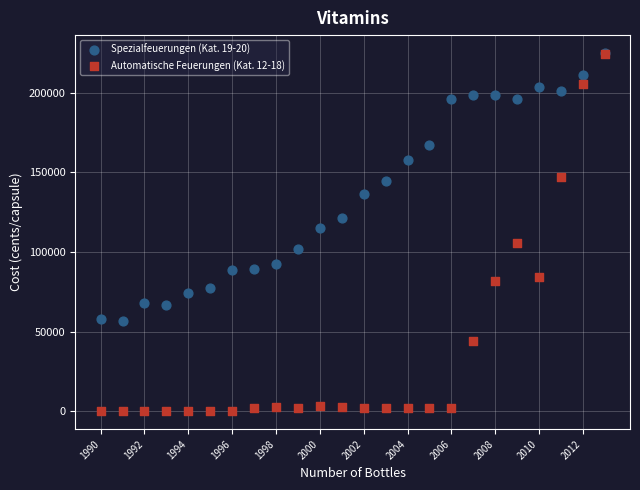

Which series contains the lowest Y value?

Automatische Feuerungen (Kat. 12-18)